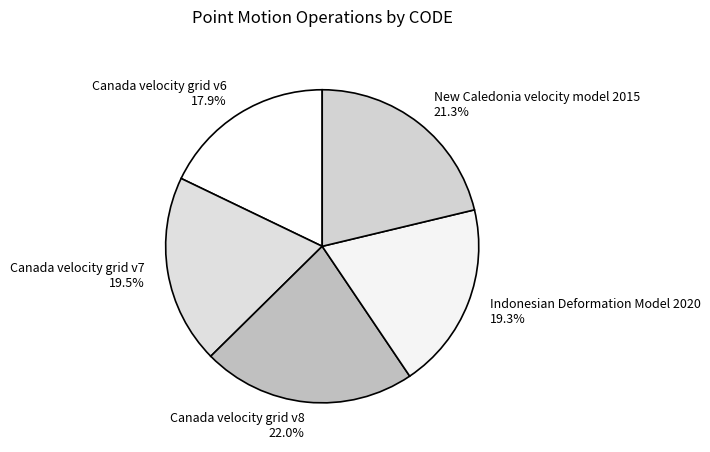

True or false: Canada velocity grid v7 accounts for 14% of the total.

False